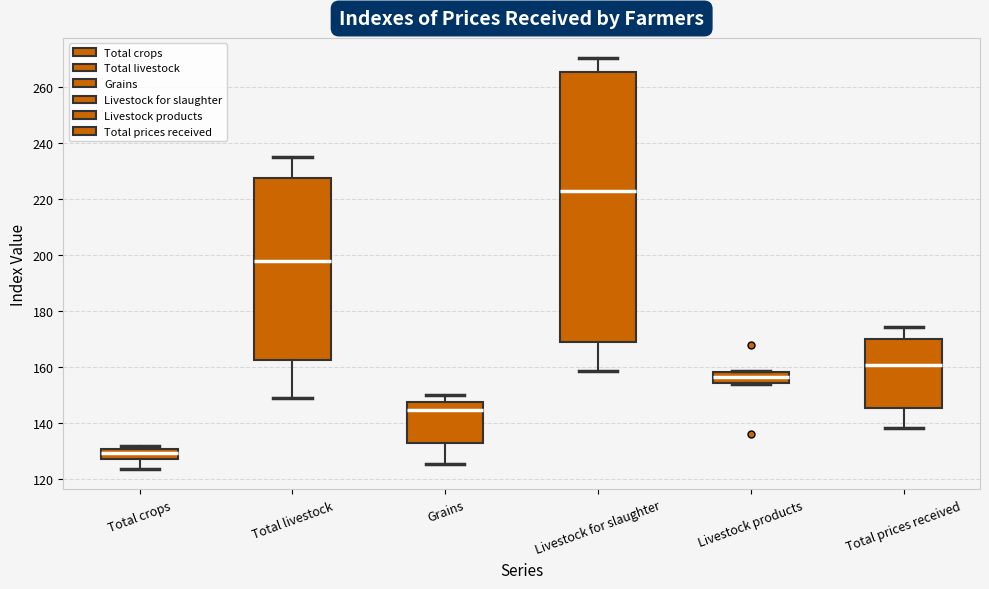

Reading left to right, read every box against the y-axis: the position of its median line, the range the box covers, and the ends of its whiskers. The values are not printed on the chart, so give them approximately, as read against the axis.

Total crops: median 130 (inside the box), box 128 to 130, whiskers 124 to 132
Total livestock: median 198, box 162 to 228, whiskers 150 to 236
Grains: median 144, box 132 to 148, whiskers 126 to 150
Livestock for slaughter: median 222, box 170 to 266, whiskers 158 to 270
Livestock products: median 156, box 154 to 158, whiskers 154 to 158
Total prices received: median 160, box 146 to 170, whiskers 138 to 174